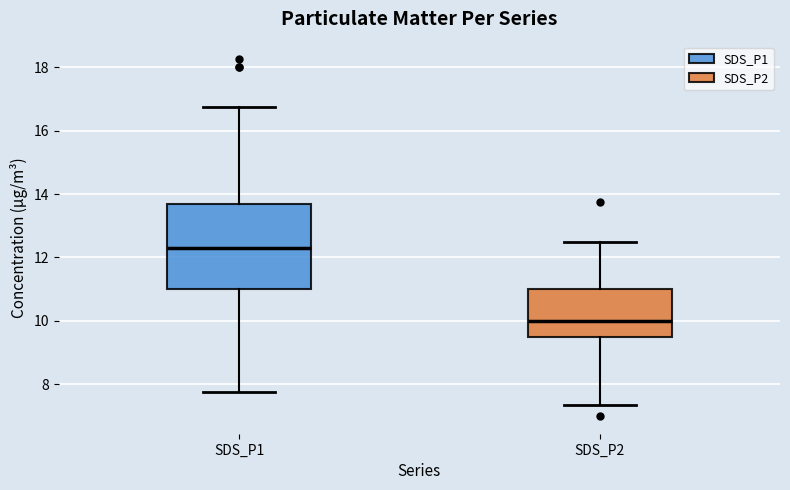

Which box is the tallest, from its lower edge to its upper edge?

SDS_P1